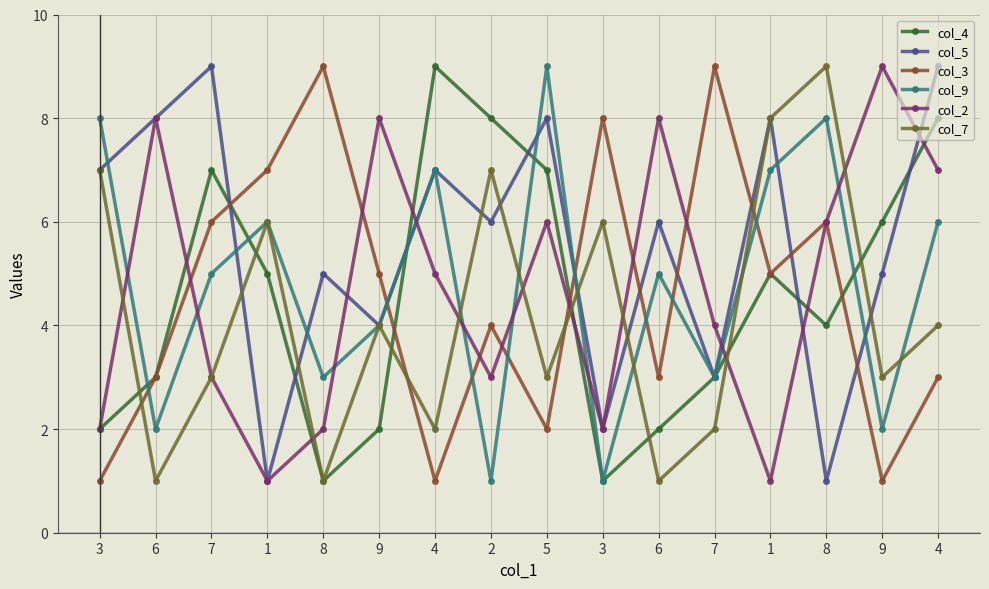

What is the value of the col_9 point at the 7th from the left?

7